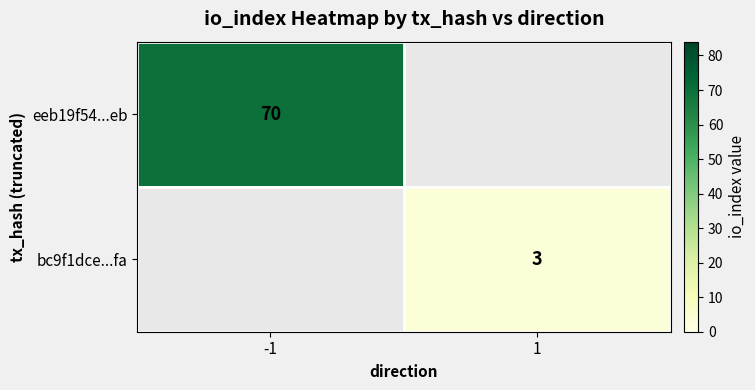

Is it true that bc9f1dce...fa equals 5 at 1?

False